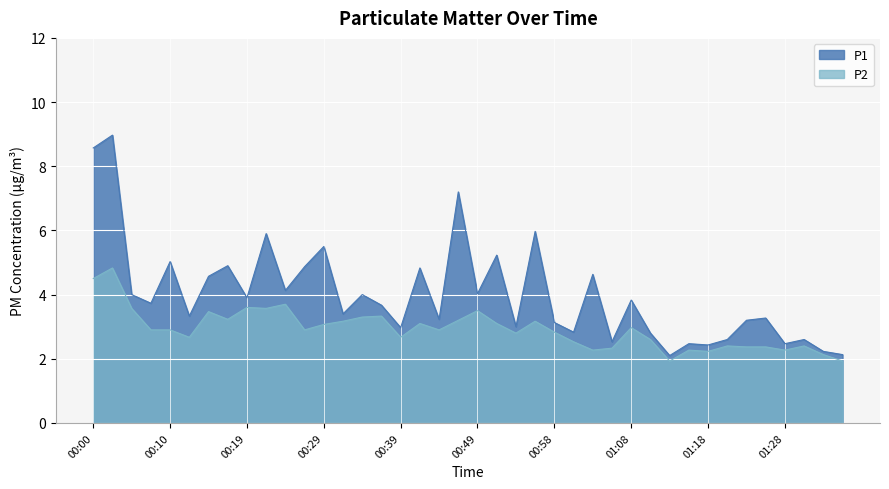

What is the spread (max minus min) of values at 01:30?

0.2